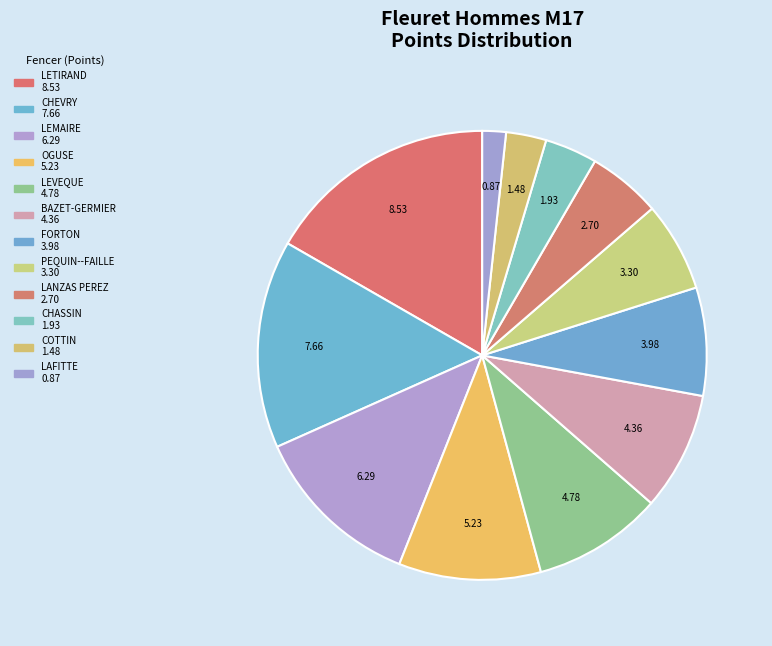

True or false: COTTIN accounts for 3% of the total.

True